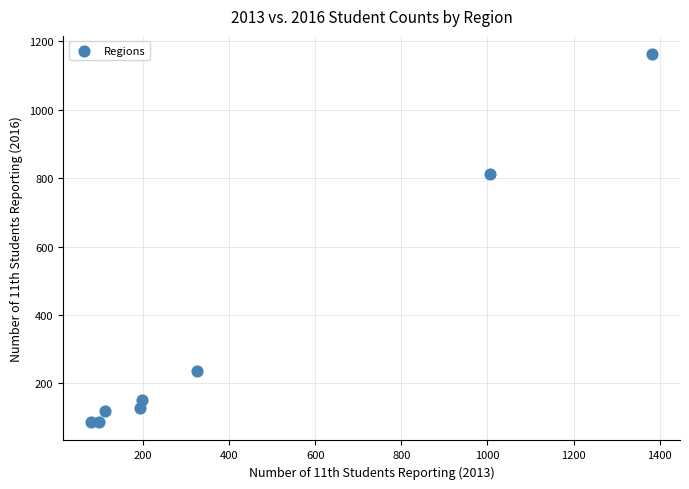

What is the average Y value?

348